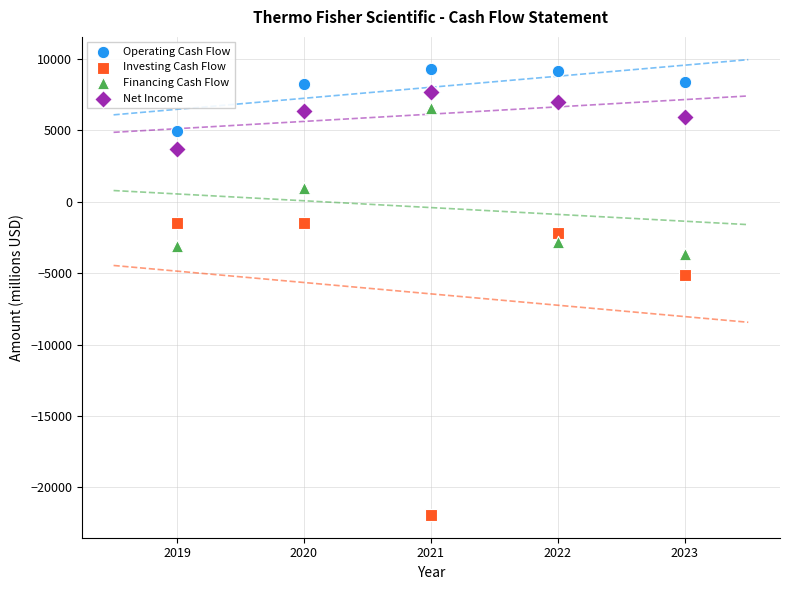

Which series reaches the maximum Y coordinate?

Operating Cash Flow